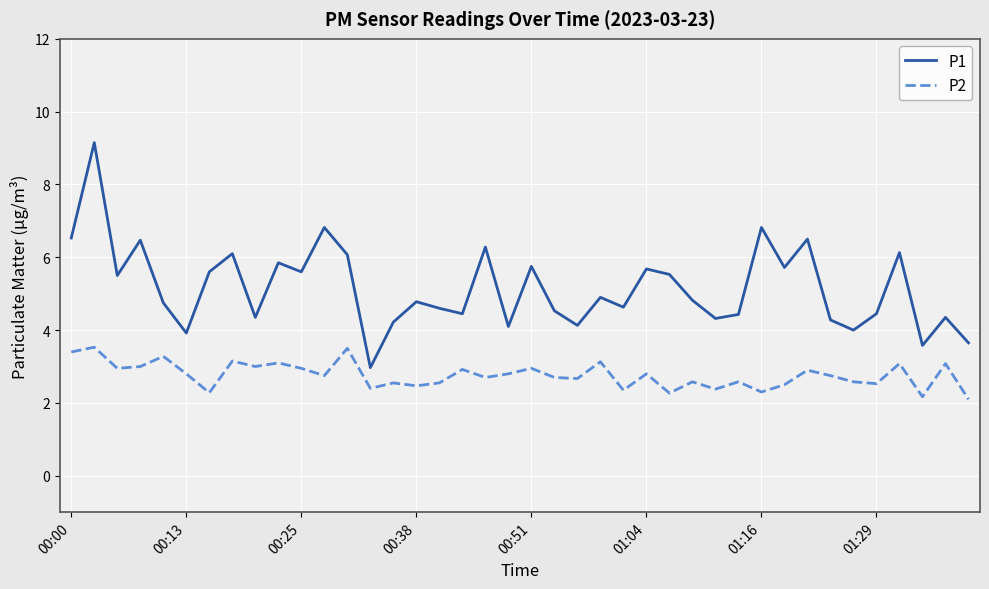

True or false: P2 and P1 cross at least once.

False